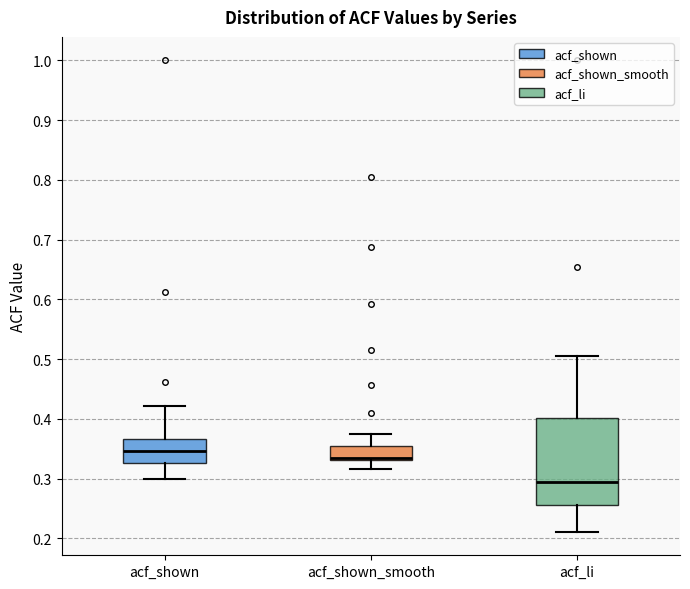

Comparing the boxes themselves (not the whiskers), which one is the tallest?

acf_li